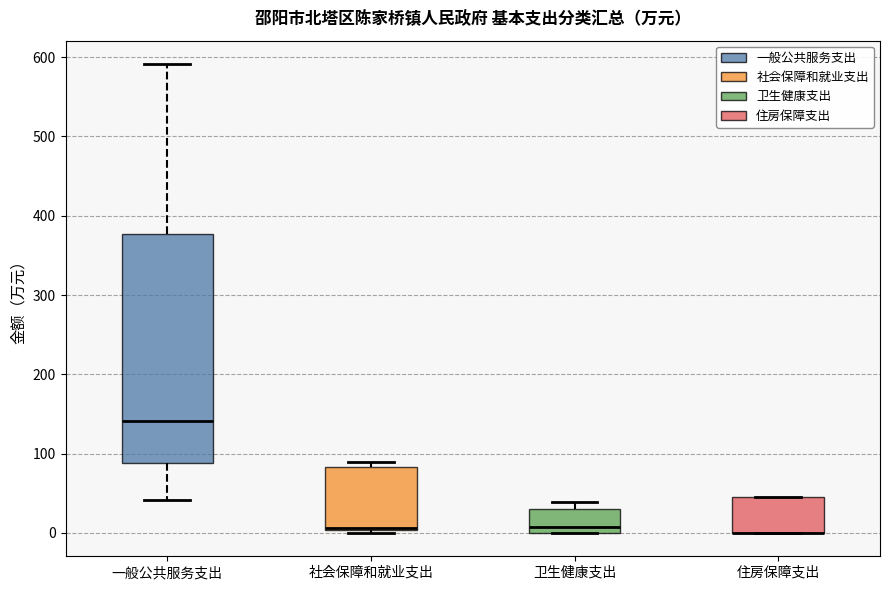

Comparing the boxes themselves (not the whiskers), which one is the tallest?

一般公共服务支出